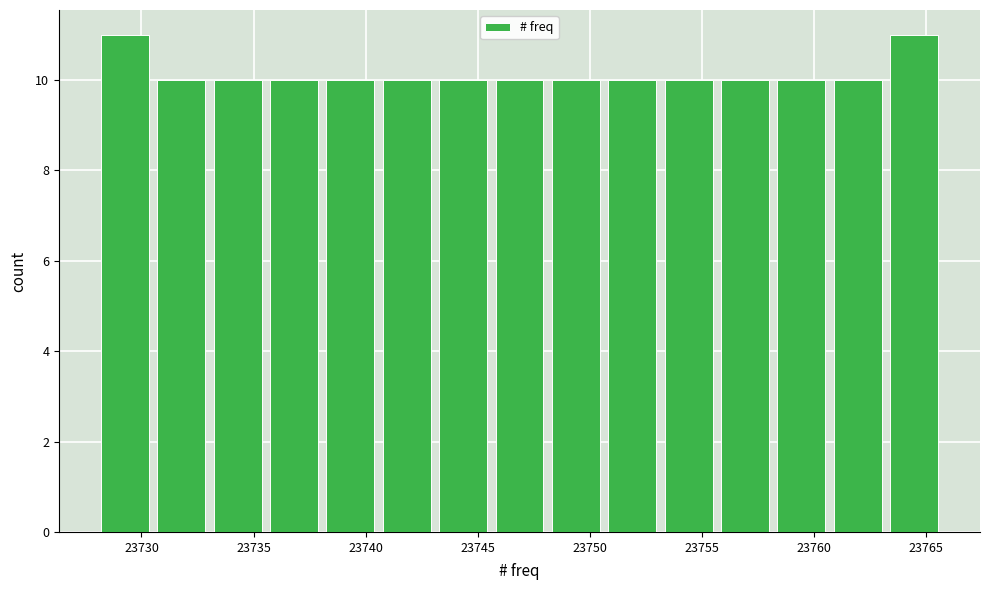

Reading left to right, transcribe this chart: for each bar, give the range it covers on the x-axis and its height. Neither the bar edges nor the heights are printed on the chart, so give them approximately, as read against the axes.

23728.0 to 23730.5: 11
23730.5 to 23733.0: 10
23733.0 to 23735.5: 10
23735.5 to 23738.0: 10
23738.0 to 23740.5: 10
23740.5 to 23743.0: 10
23743.0 to 23745.5: 10
23745.5 to 23748.0: 10
23748.0 to 23750.5: 10
23750.5 to 23753.0: 10
23753.0 to 23755.5: 10
23755.5 to 23758.0: 10
23758.0 to 23760.5: 10
23760.5 to 23763.0: 10
23763.0 to 23766.0: 11